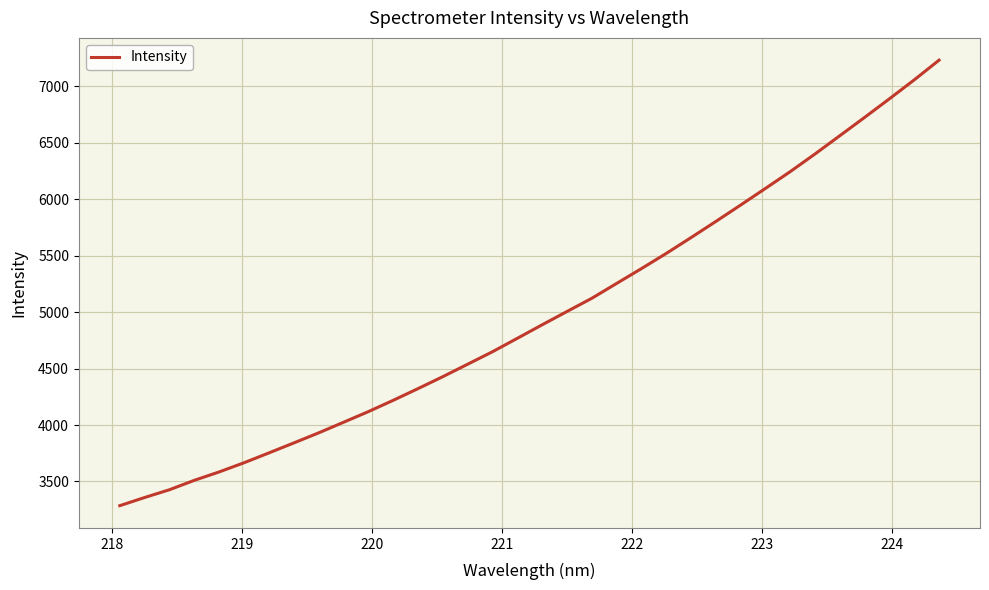

What is the difference between the maximum and minimum values?

3945.3